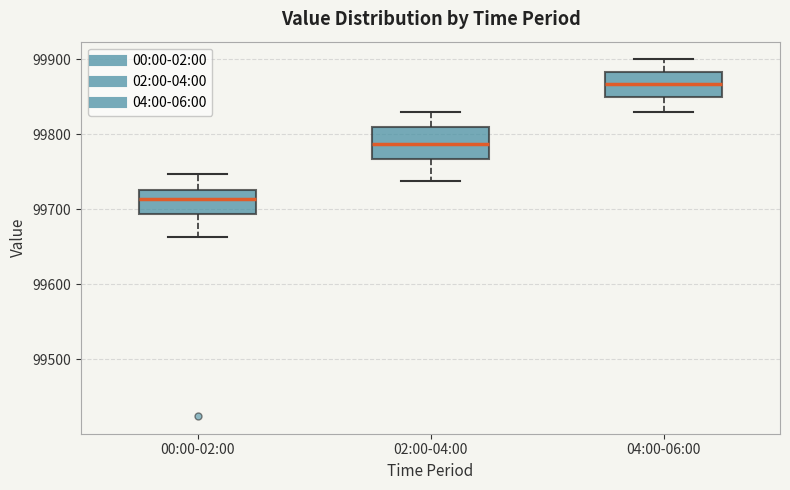

Reading left to right, transcribe this box plot: for each box, give where its median line is, the range the box spans, and where its two whiskers end, as read against the y-axis. The values are not printed on the chart, so give them approximately, as read against the axis.

00:00-02:00: median 99710, box 99690 to 99730, whiskers 99660 to 99750
02:00-04:00: median 99790, box 99770 to 99810, whiskers 99740 to 99830
04:00-06:00: median 99870, box 99850 to 99880, whiskers 99830 to 99900